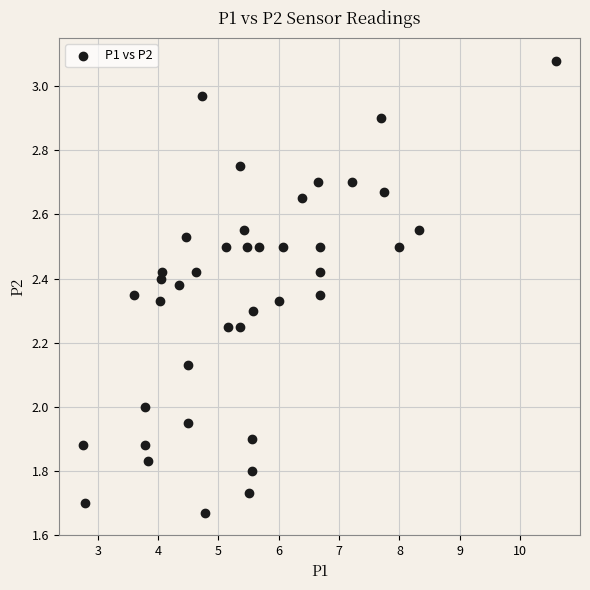

What is the range of X values (max minus min)?

7.8